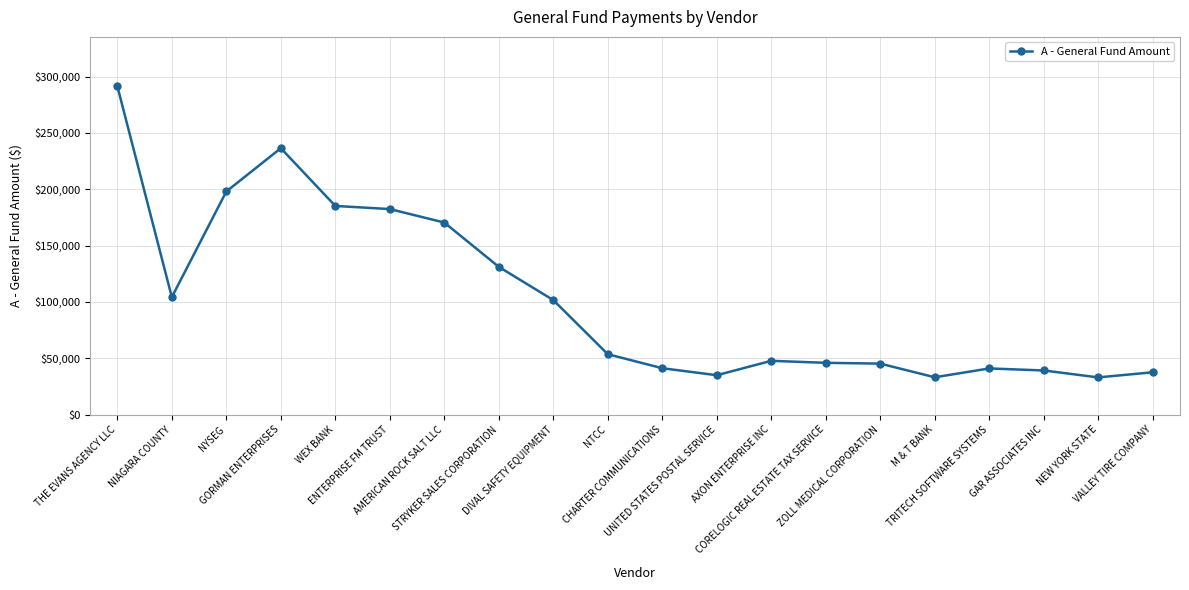

What is the value of the 6th point from the left?

182453.7